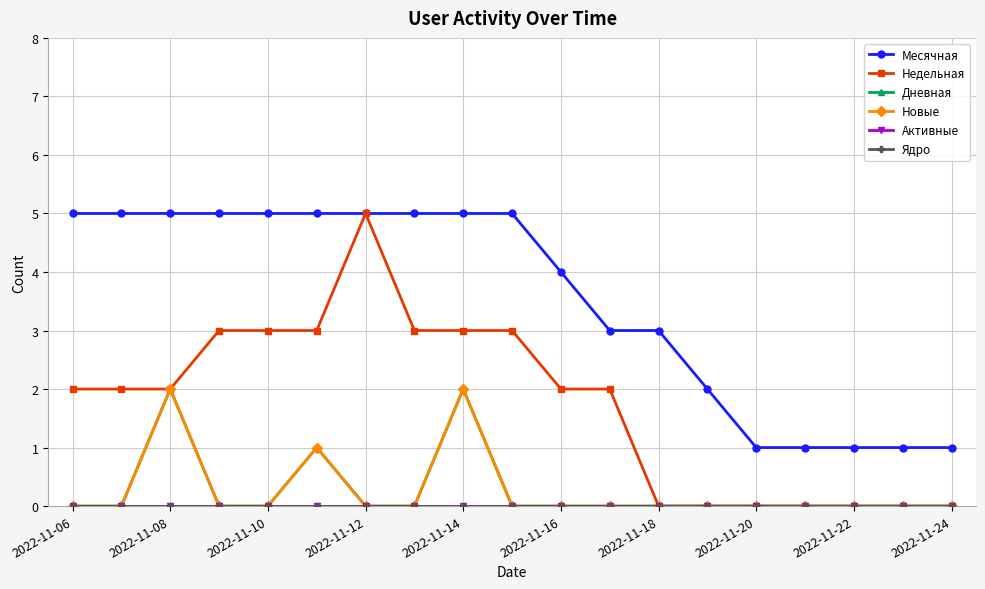

Does the chart have visible grid lines?

Yes